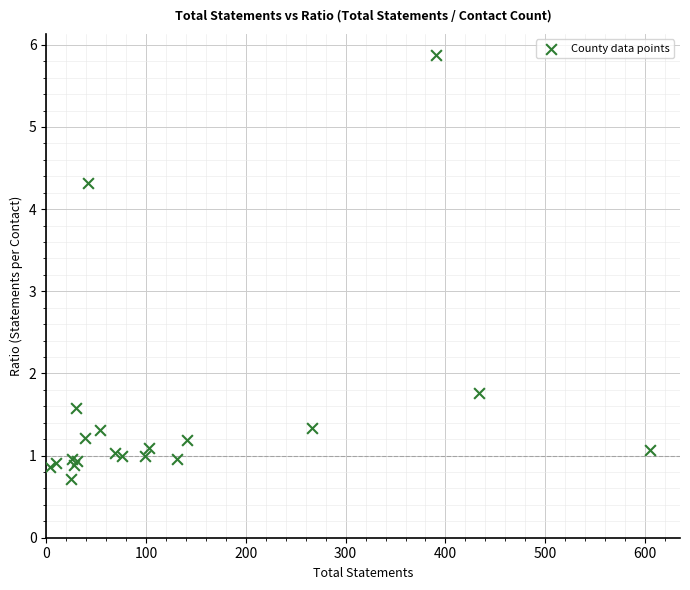

What Y value in the scatter plot is closest to 3?

1.8